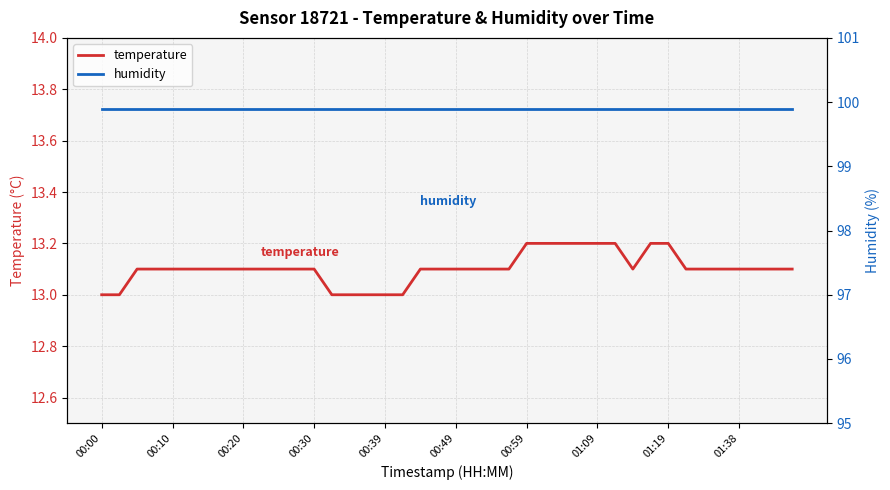

True or false: temperature has a value of 13.1 at 00:20.

True